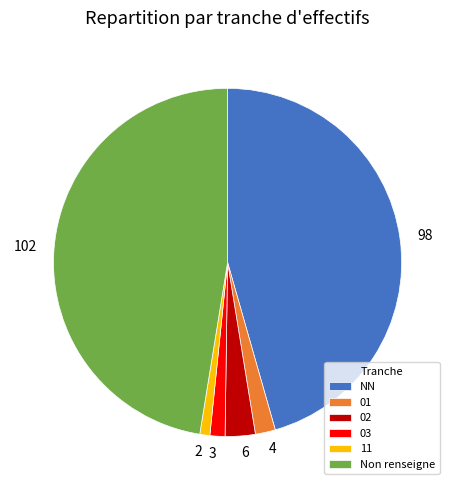

How many slices are in this pie chart?

6